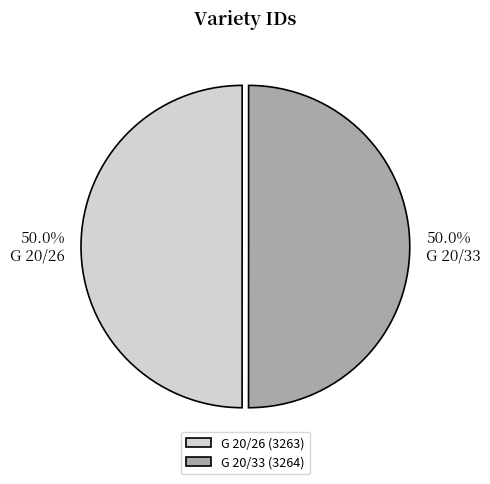

Approximately how many times larger is the value at G 20/33 compared to G 20/26?

1.0